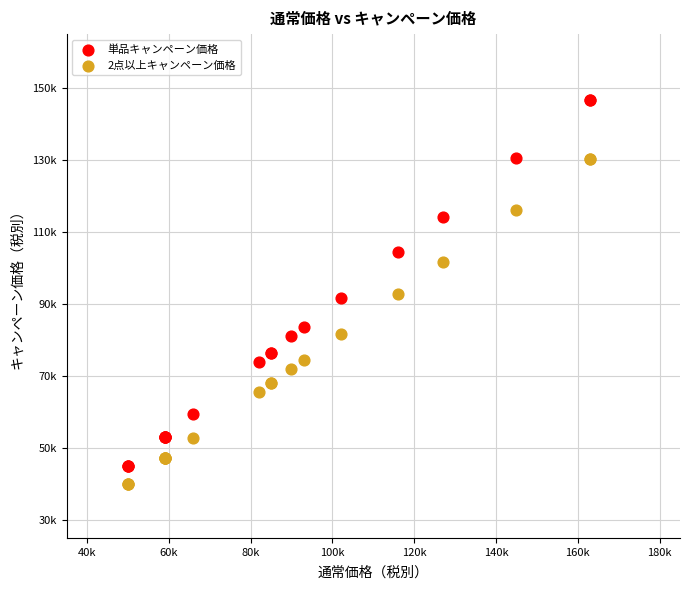

Which series reaches the maximum Y coordinate?

単品キャンペーン価格